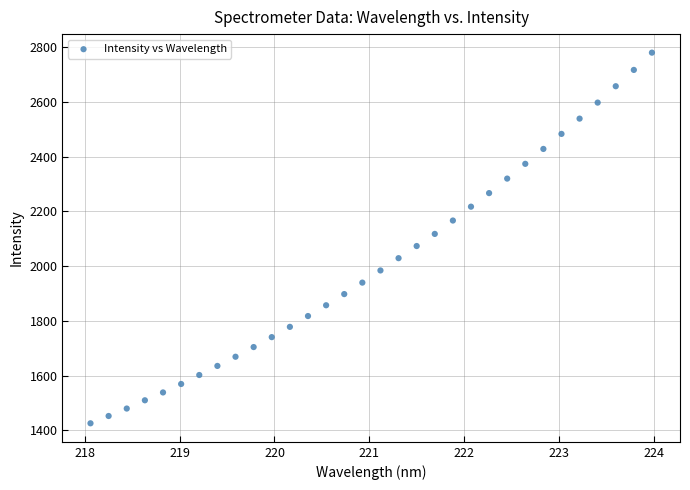

What is the range of Y values (max minus min)?

1354.2